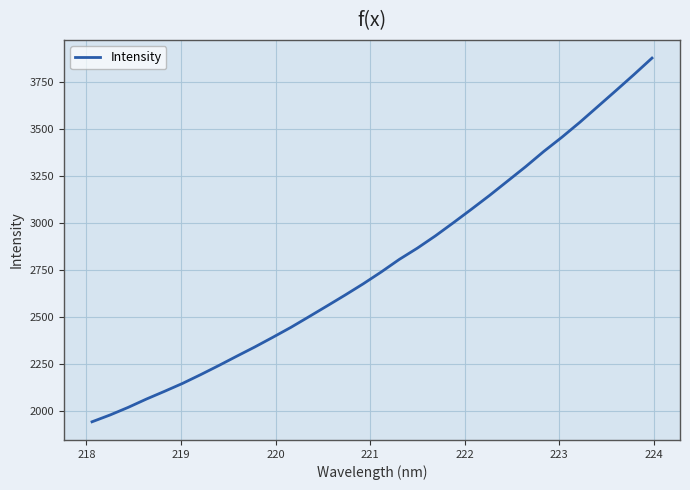

What is the difference between the maximum and minimum values?

1937.6